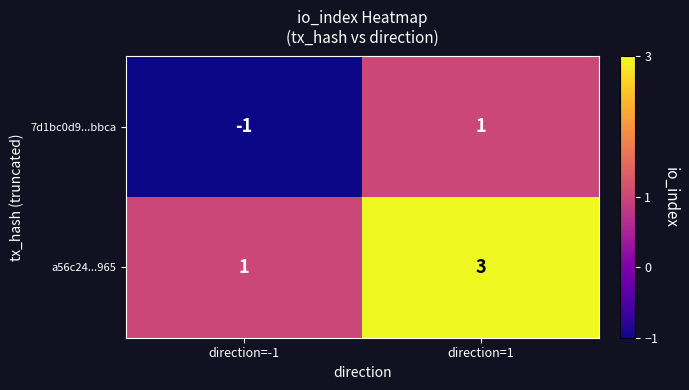

Where is 7d1bc0d9...bbca nearest to the value 0?

direction=-1